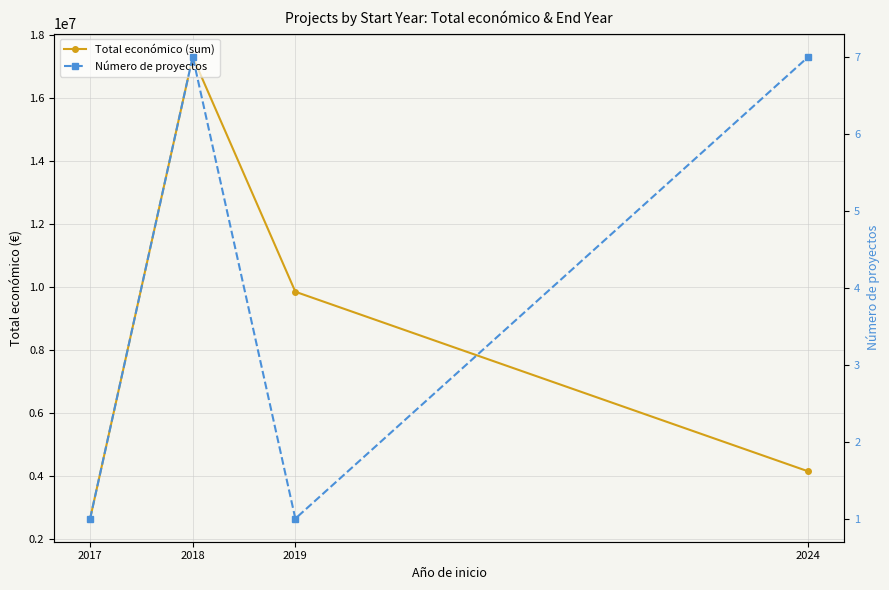

What is the value of the Total económico (sum) point at the 4th from the left?

4153291